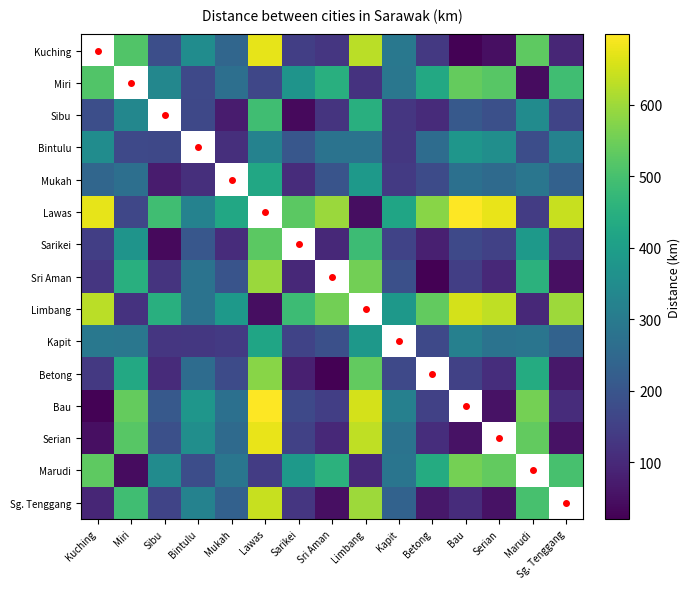

What is the highest value of the Sarikei series?

527.0